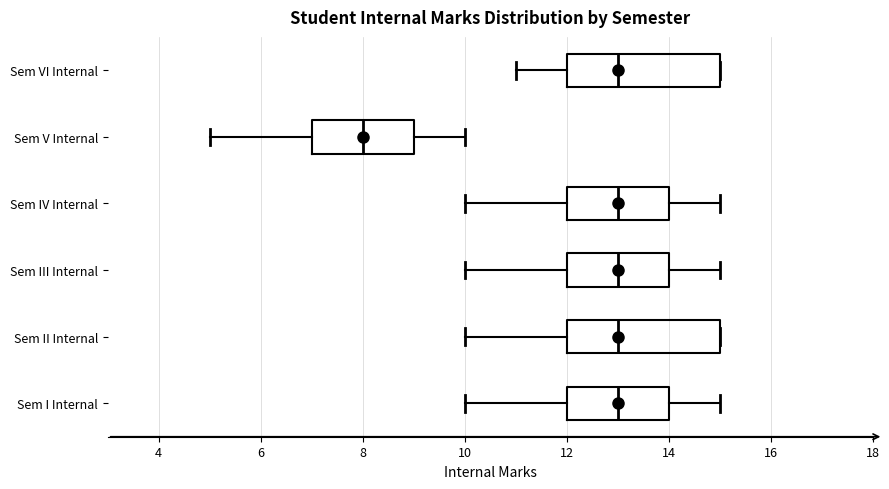

Reading bottom to top, transcribe this box plot: for each box, give where its median line is, the range the box spans, and where its two whiskers end, as read against the x-axis. The values are not printed on the chart, so give them approximately, as read against the axis.

Sem I Internal: median 13, box 12 to 14, whiskers 10 to 15
Sem II Internal: median 13, box 12 to 15, whiskers 10 to 15
Sem III Internal: median 13, box 12 to 14, whiskers 10 to 15
Sem IV Internal: median 13, box 12 to 14, whiskers 10 to 15
Sem V Internal: median 8, box 7 to 9, whiskers 5 to 10
Sem VI Internal: median 13, box 12 to 15, whiskers 11 to 15